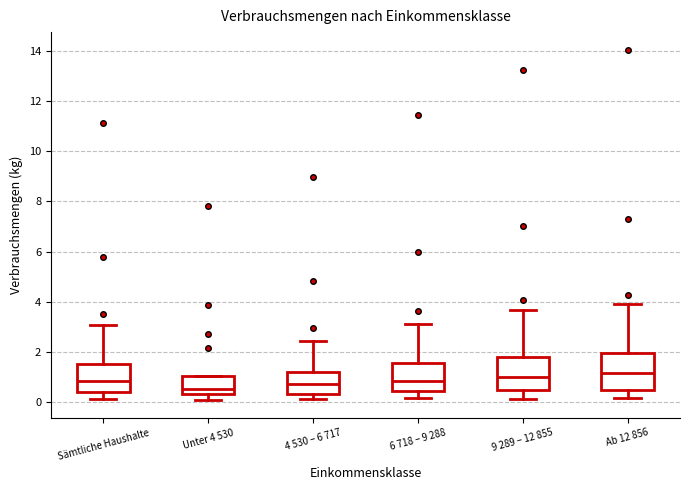

Reading left to right, read every box against the y-axis: the position of its median line, the range the box covers, and the ends of its whiskers. The values are not printed on the chart, so give them approximately, as read against the axis.

Sämtliche Haushalte: median 0.8, box 0.4 to 1.6, whiskers 0.2 to 3.0
Unter 4 530: median 0.6, box 0.4 to 1.0, whiskers 0.0 to 1.0
4 530 – 6 717: median 0.8, box 0.4 to 1.2, whiskers 0.2 to 2.4
6 718 – 9 288: median 0.8, box 0.4 to 1.6, whiskers 0.2 to 3.2
9 289 – 12 855: median 1.0, box 0.4 to 1.8, whiskers 0.2 to 3.6
Ab 12 856: median 1.2, box 0.4 to 2.0, whiskers 0.2 to 4.0